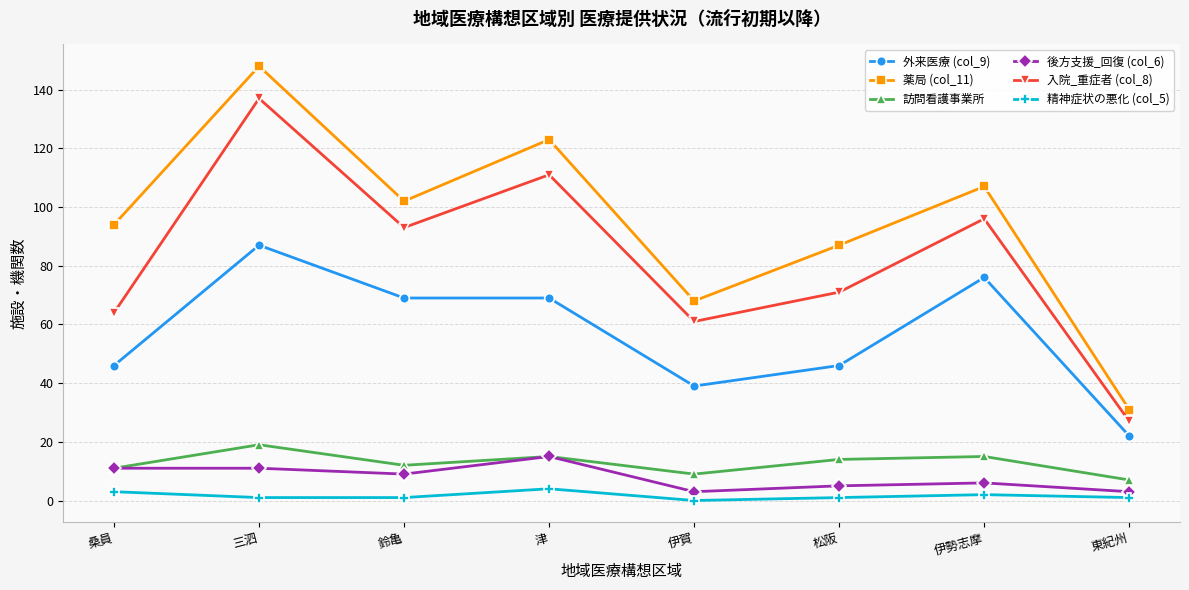

Reading right to left, what are all the values shown in this chart?

外来医療 (col_9): 東紀州=22	伊勢志摩=76	松阪=46	伊賀=39	津=69	鈴亀=69	三泗=87	桑員=46
薬局 (col_11): 東紀州=31	伊勢志摩=107	松阪=87	伊賀=68	津=123	鈴亀=102	三泗=148	桑員=94
訪問看護事業所: 東紀州=7	伊勢志摩=15	松阪=14	伊賀=9	津=15	鈴亀=12	三泗=19	桑員=11
後方支援_回復 (col_6): 東紀州=3	伊勢志摩=6	松阪=5	伊賀=3	津=15	鈴亀=9	三泗=11	桑員=11
入院_重症者 (col_8): 東紀州=27	伊勢志摩=96	松阪=71	伊賀=61	津=111	鈴亀=93	三泗=137	桑員=64
精神症状の悪化 (col_5): 東紀州=1	伊勢志摩=2	松阪=1	伊賀=0	津=4	鈴亀=1	三泗=1	桑員=3